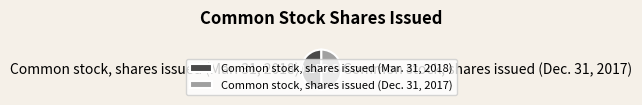

Is it true that Common stock, shares issued (Mar. 31, 2018) is 50% of the pie?

True